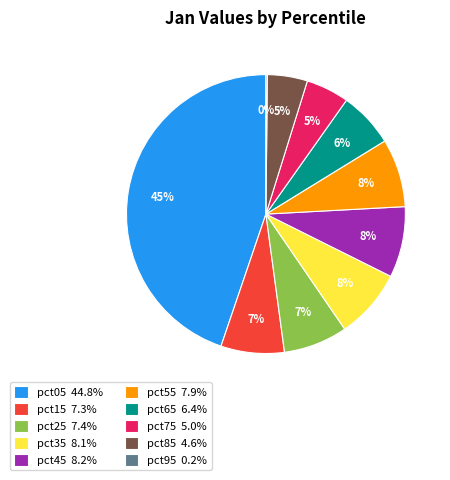

To the nearest percent, what portion does pct45 8.2% represent?

8%